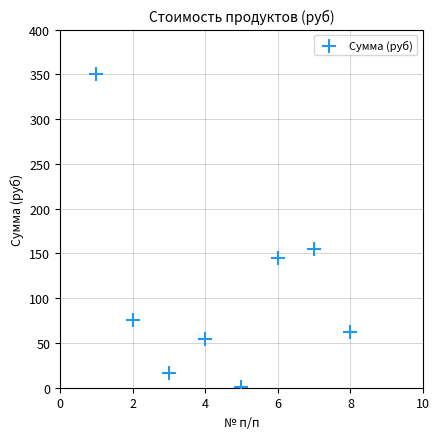

What is the range of Y values (max minus min)?

349.2